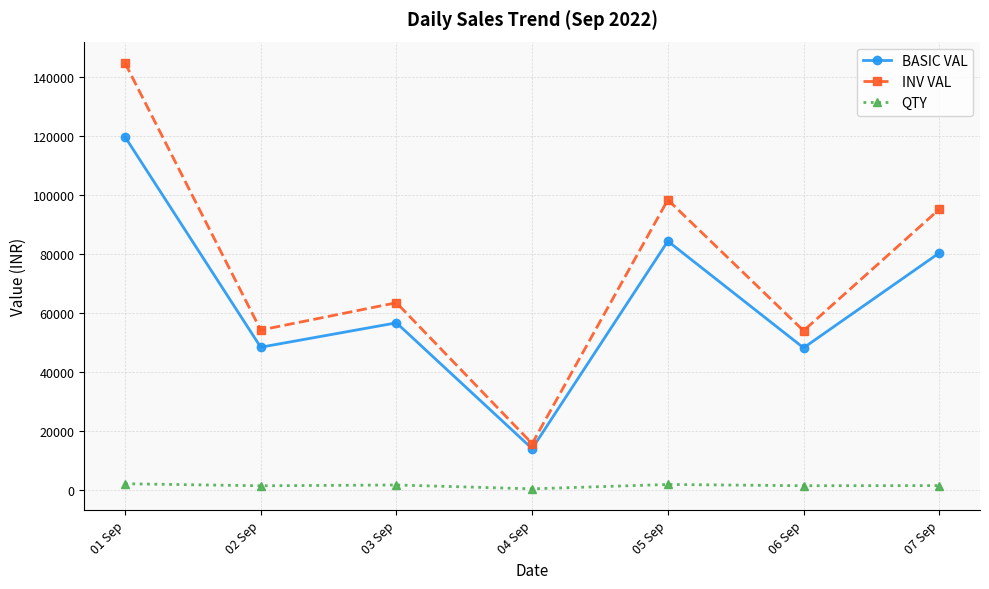

Which series changed the most between 01 Sep and 02 Sep?

INV VAL